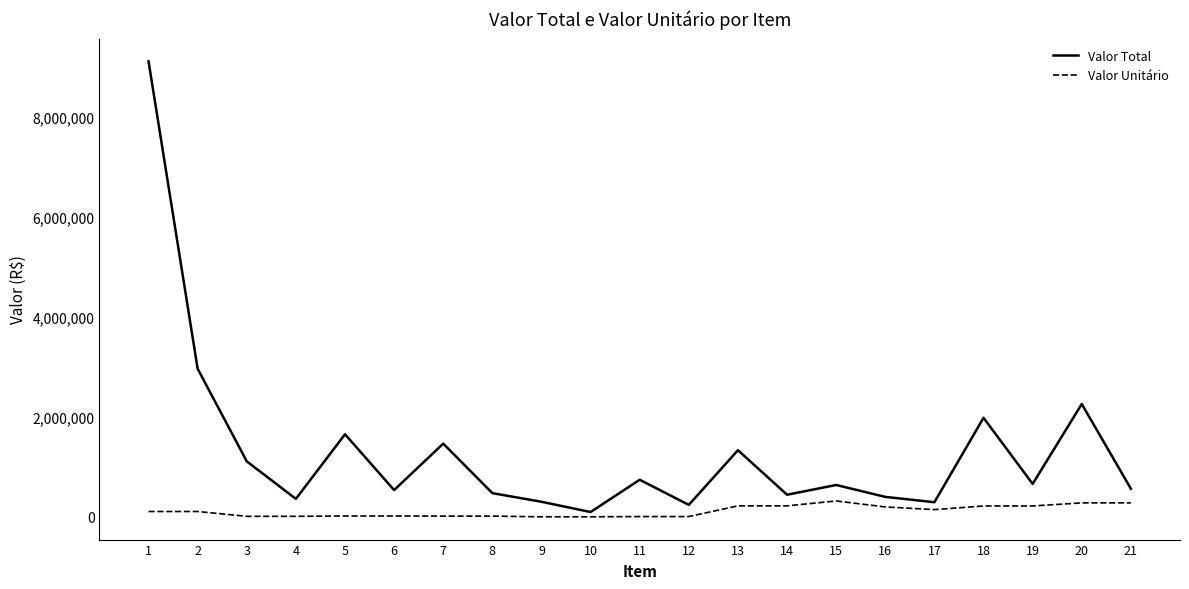

Between 1 and 2, which series saw the biggest shift?

Valor Total